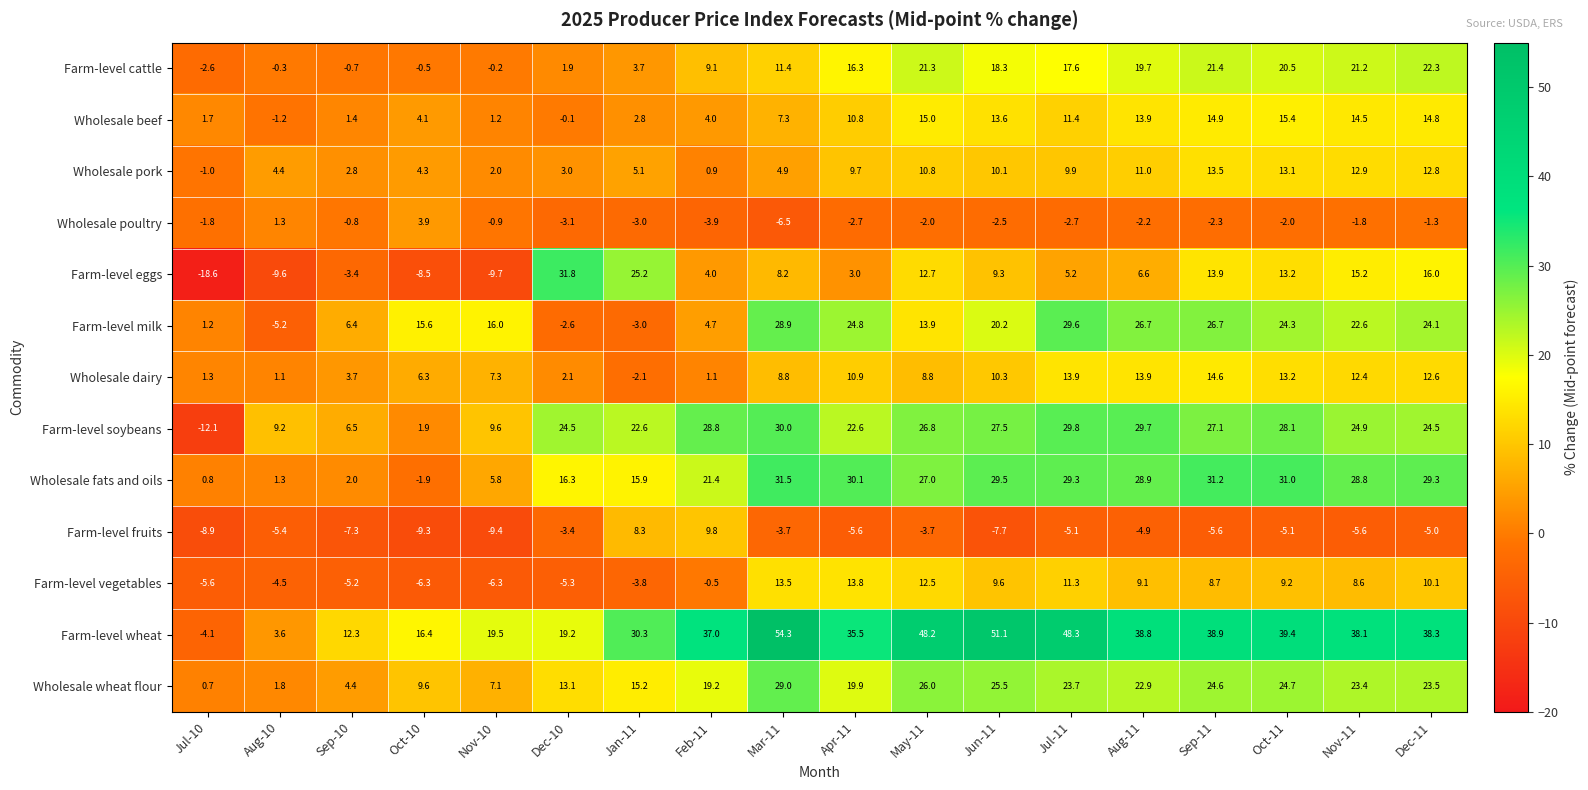

Read the Farm-level wheat value at Aug-11.

38.8